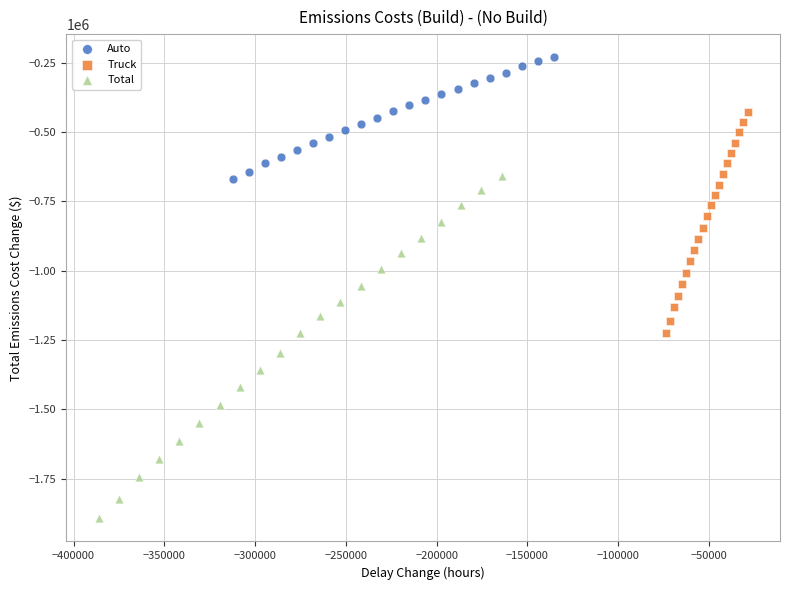

Which series reaches the maximum Y coordinate?

Auto